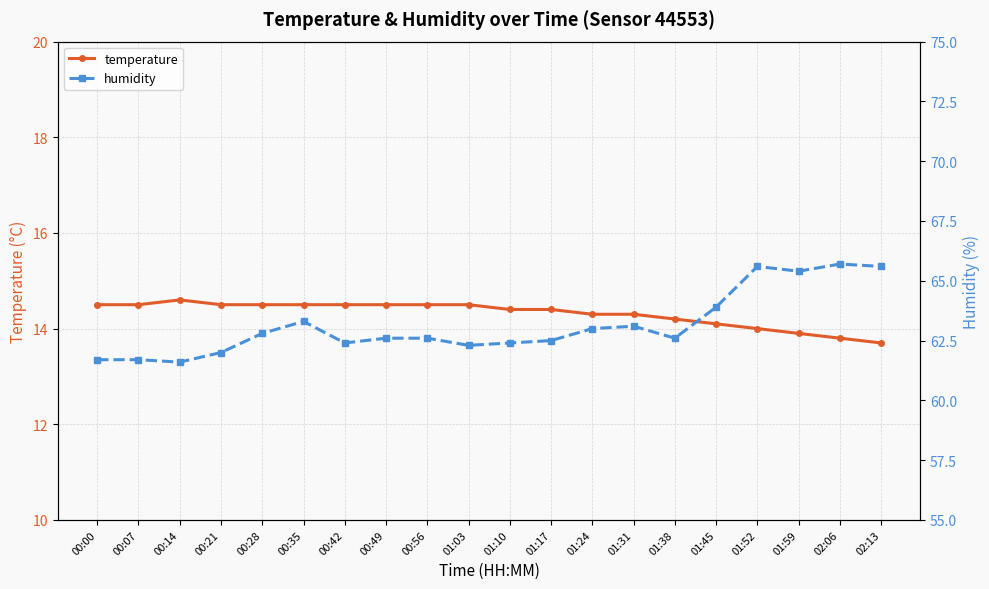

What is the maximum value shown in the chart?

65.7